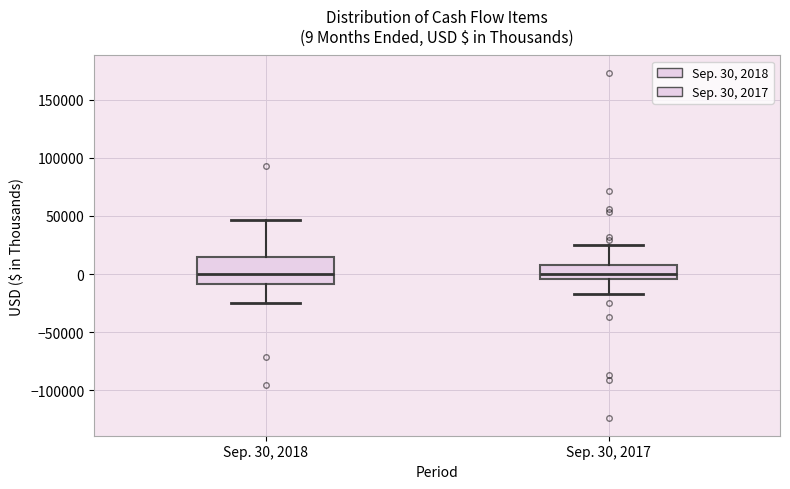

Comparing the boxes themselves (not the whiskers), which one is the tallest?

Sep. 30, 2018